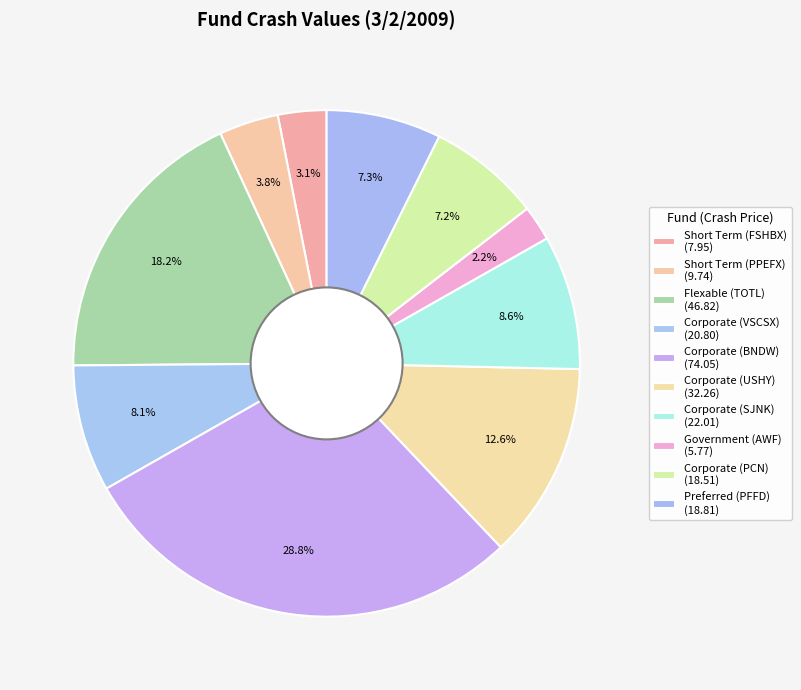

How many slices are in this pie chart?

10